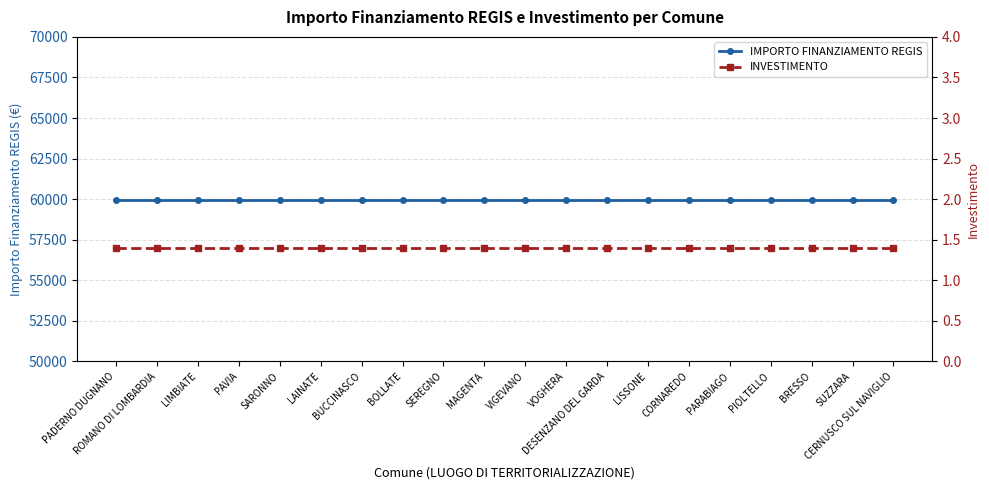

Does the chart display data point markers on the line(s)?

Yes